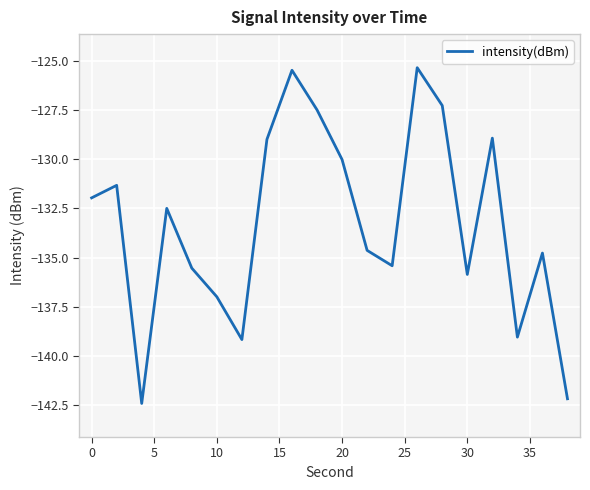

What is the minimum value shown in the chart?

-142.4